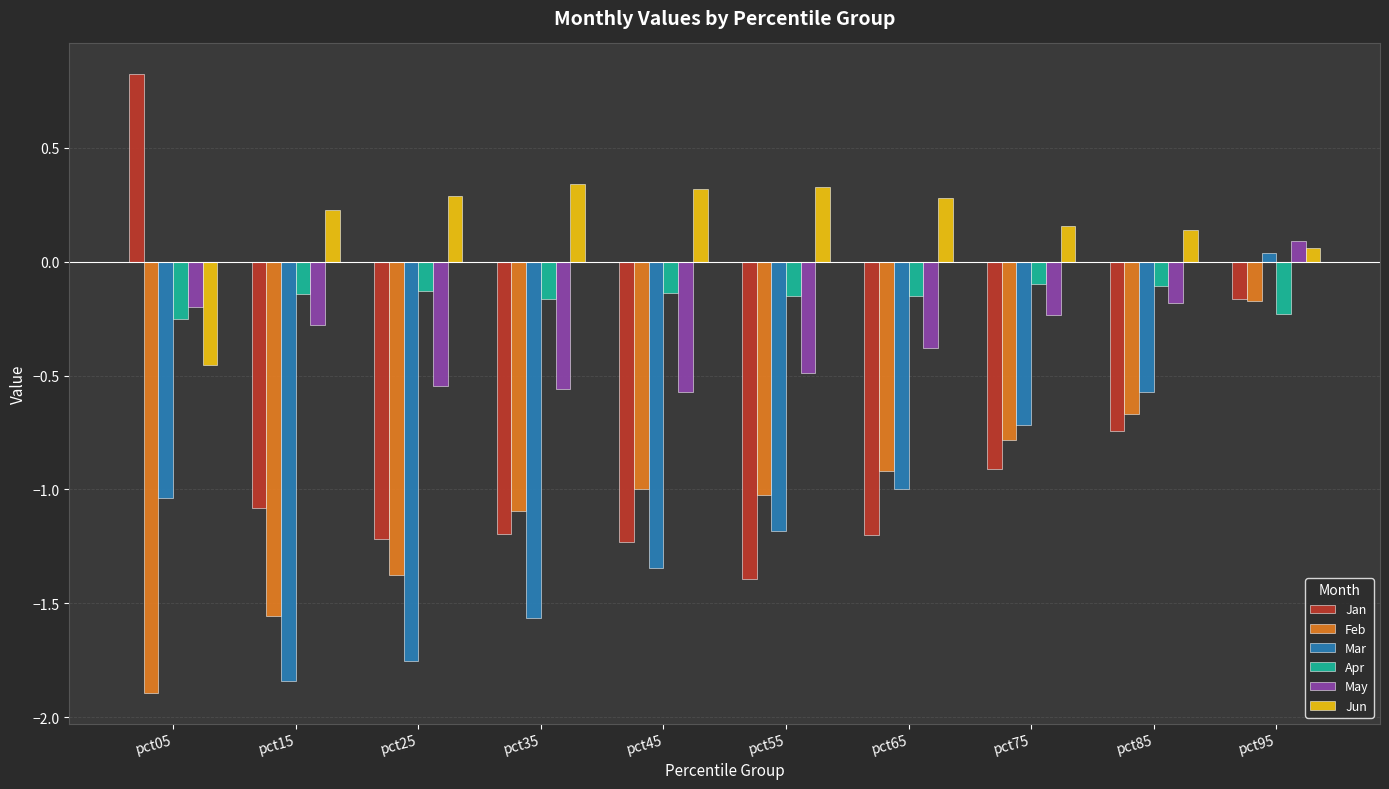

What is the difference between the Mar values at pct45 and pct15?

0.5